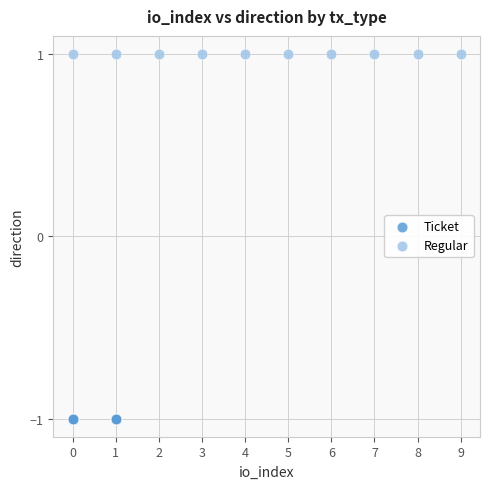

Which series contains the lowest Y value?

Ticket